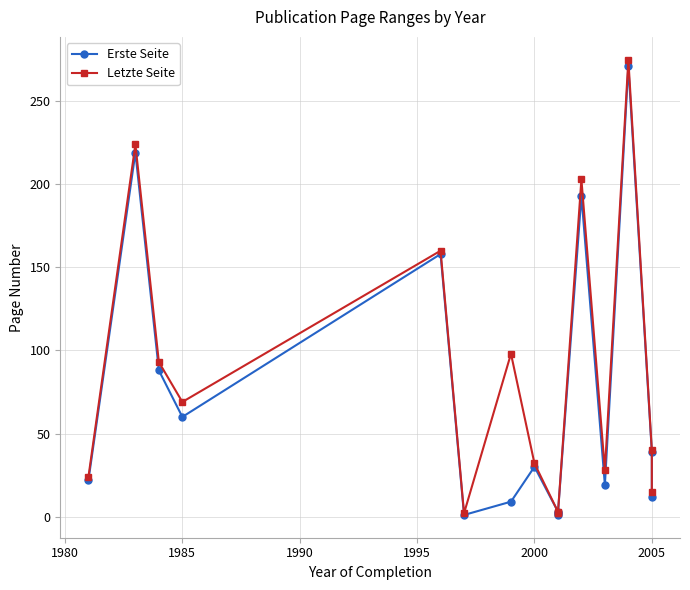

What is the greatest value displayed?

275